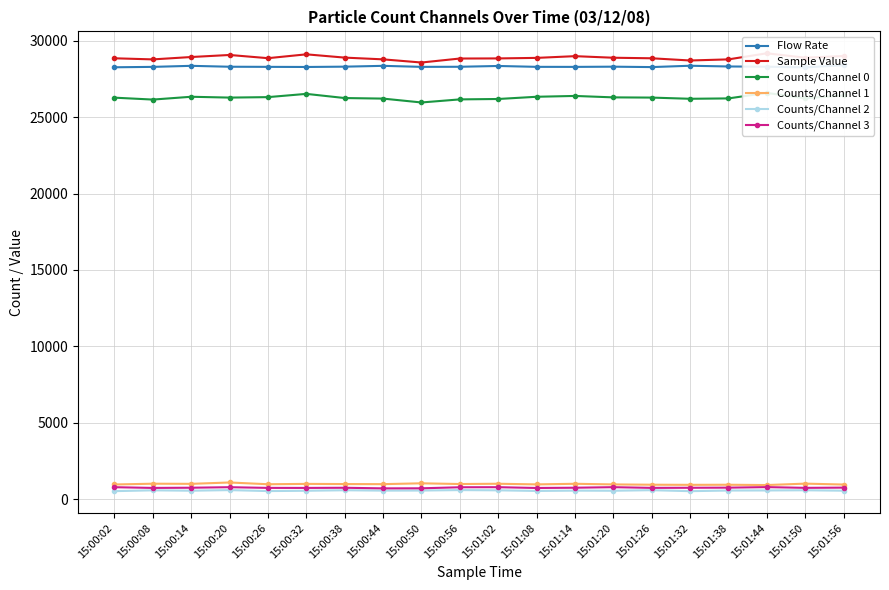

Rank the categories by Counts/Channel 1 value from highest to lowest.

15:00:20, 15:00:50, 15:01:50, 15:00:08, 15:01:02, 15:01:14, 15:00:14, 15:00:32, 15:00:56, 15:00:38, 15:00:44, 15:00:26, 15:01:08, 15:01:20, 15:00:02, 15:01:56, 15:01:26, 15:01:38, 15:01:32, 15:01:44